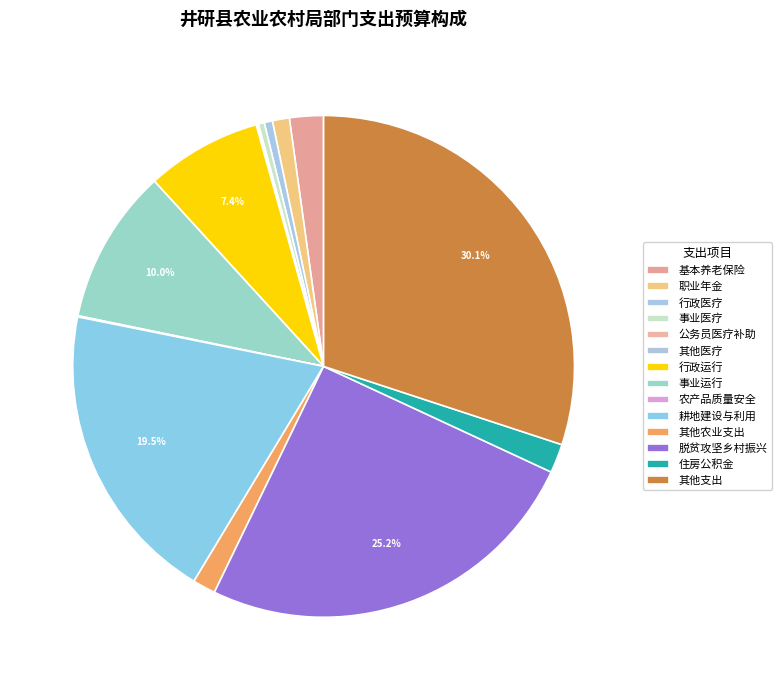

To the nearest percent, what is the average slice percentage?

7%